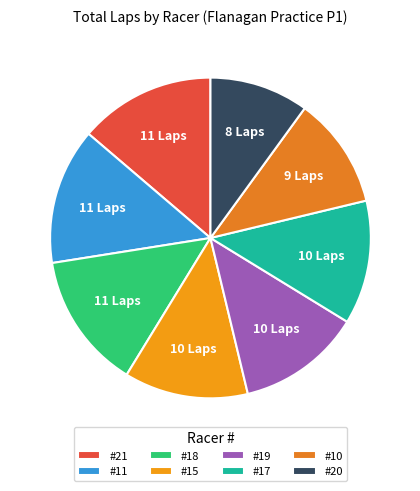

Between #10 and #15, which is larger?

#15